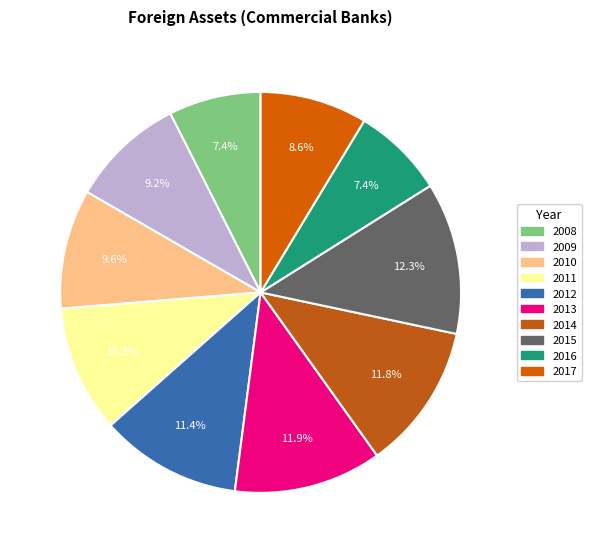

Which category has the smallest portion of the pie?

2016